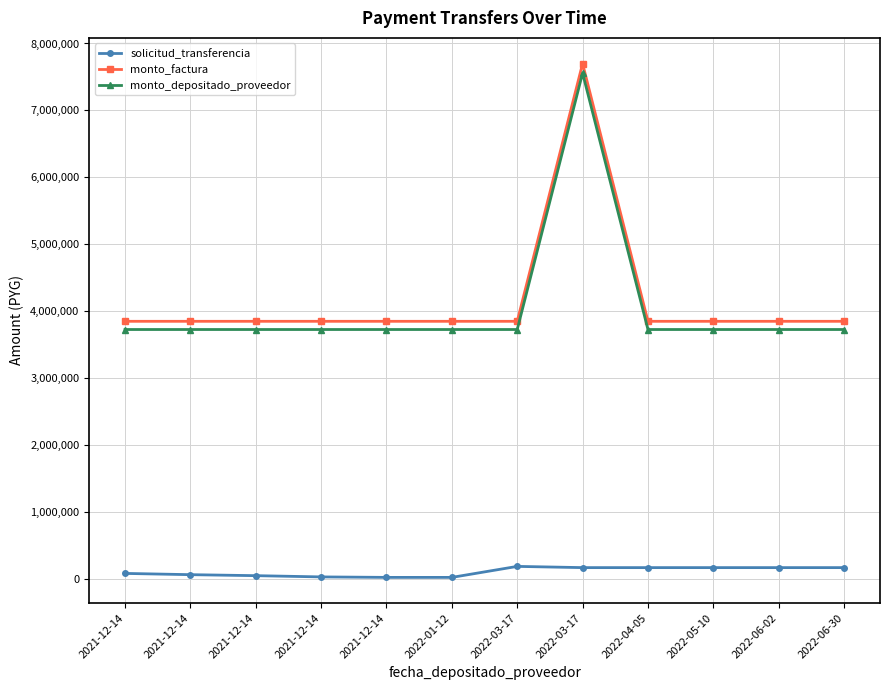

What is the difference between the maximum and minimum values in the monto_depositado_proveedor series?

3830750